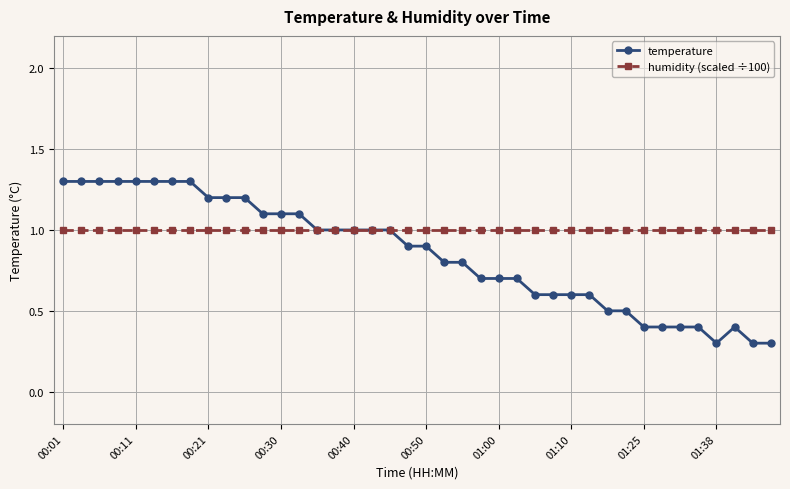

Which series has the widest spread of values?

temperature